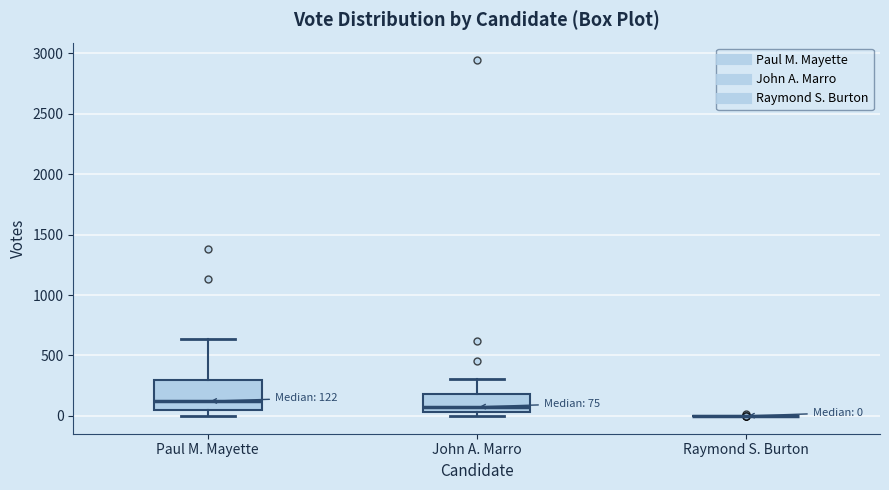

Which box is the tallest, from its lower edge to its upper edge?

Paul M. Mayette